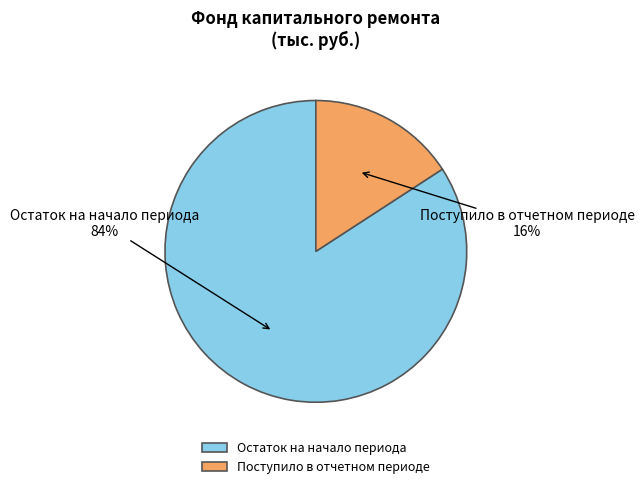

To the nearest percent, what is the difference between the largest and smallest slice percentages?

68%